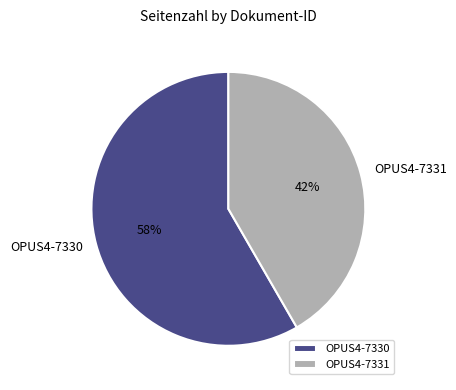

What is the majority slice?

OPUS4-7330